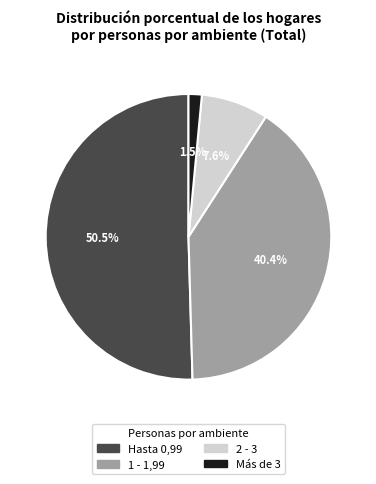

What is the ratio of the value at Hasta 0,99 to the value at 1 - 1,99?

1.2